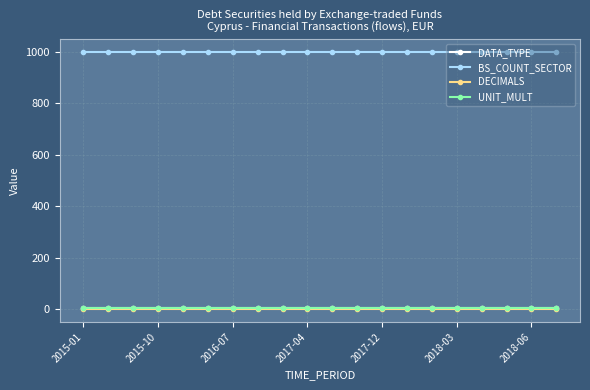

At how many categories does at least one series exceed 319?

20